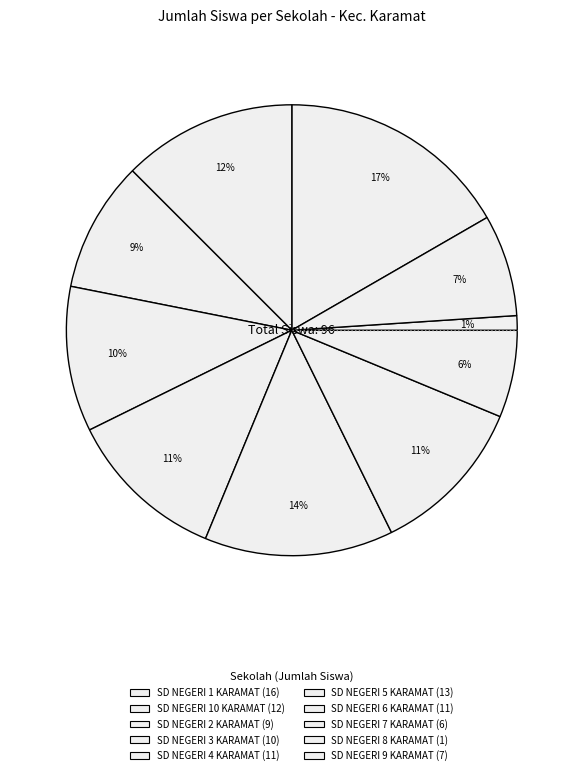

How many segments does this pie chart have?

10